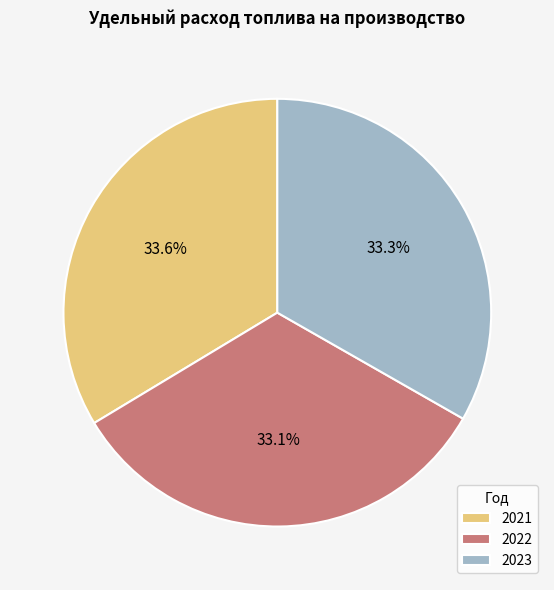

How many slices are in this pie chart?

3